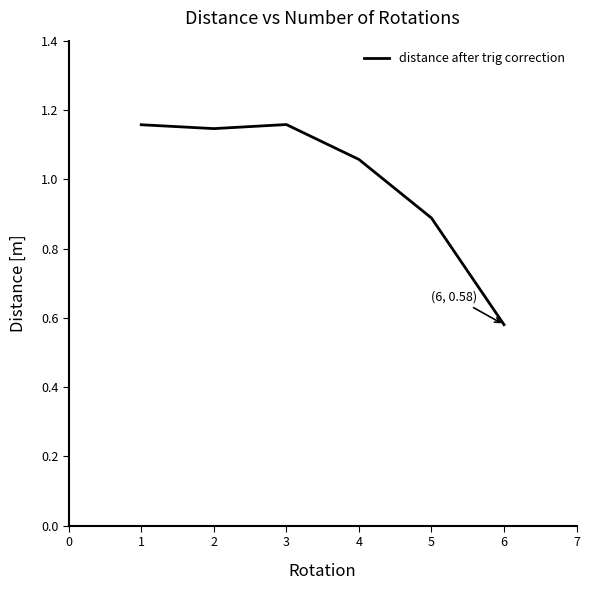

What is the difference between the values at 1 and 3?

0.0